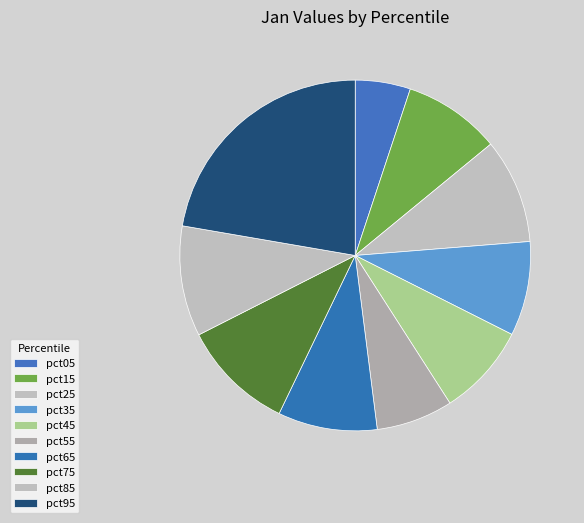

Which slice is the smallest?

pct05